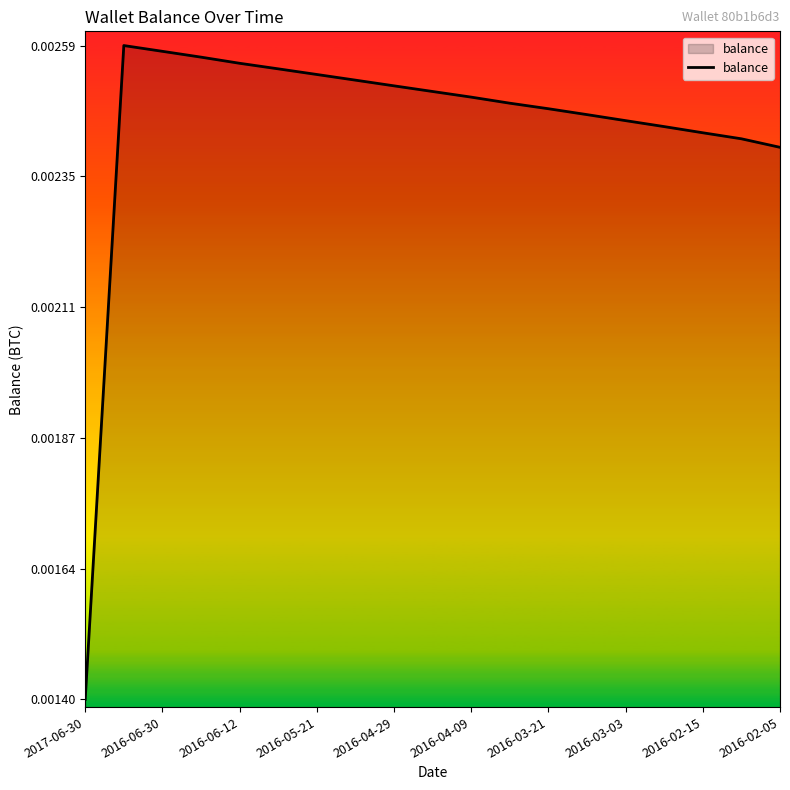

How many lines are shown in the chart?

1